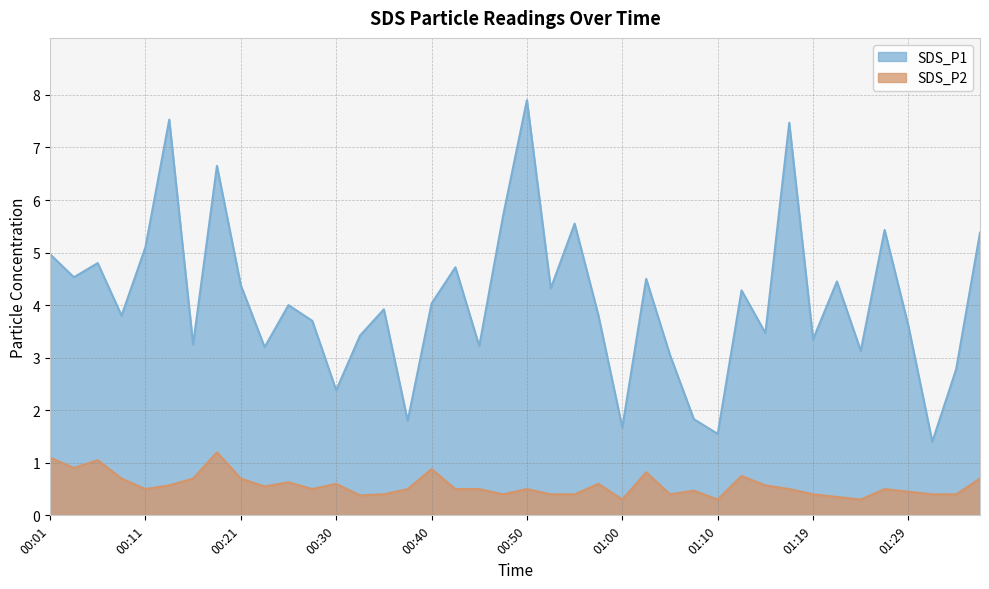

Reading right to left, what are all the values shown in this chart?

SDS_P1: 01:37=5.4	01:34=2.8	01:32=1.4	01:29=3.6	01:27=5.4	01:24=3.1	01:22=4.5	01:19=3.4	01:17=7.5	01:14=3.5	01:12=4.3	01:10=1.6	01:07=1.8	01:05=3.0	01:02=4.5	01:00=1.7	00:57=3.8	00:55=5.5	00:52=4.3	00:50=7.9	00:47=5.7	00:45=3.2	00:43=4.7	00:40=4.0	00:38=1.8	00:35=3.9	00:33=3.4	00:30=2.4	00:28=3.7	00:25=4.0	00:23=3.2	00:21=4.4	00:18=6.7	00:16=3.2	00:13=7.5	00:11=5.1	00:08=3.8	00:06=4.8	00:04=4.5	00:01=5.0
SDS_P2: 01:37=0.7	01:34=0.4	01:32=0.4	01:29=0.5	01:27=0.5	01:24=0.3	01:22=0.3	01:19=0.4	01:17=0.5	01:14=0.6	01:12=0.8	01:10=0.3	01:07=0.5	01:05=0.4	01:02=0.8	01:00=0.3	00:57=0.6	00:55=0.4	00:52=0.4	00:50=0.5	00:47=0.4	00:45=0.5	00:43=0.5	00:40=0.9	00:38=0.5	00:35=0.4	00:33=0.4	00:30=0.6	00:28=0.5	00:25=0.6	00:23=0.6	00:21=0.7	00:18=1.2	00:16=0.7	00:13=0.6	00:11=0.5	00:08=0.7	00:06=1.1	00:04=0.9	00:01=1.1